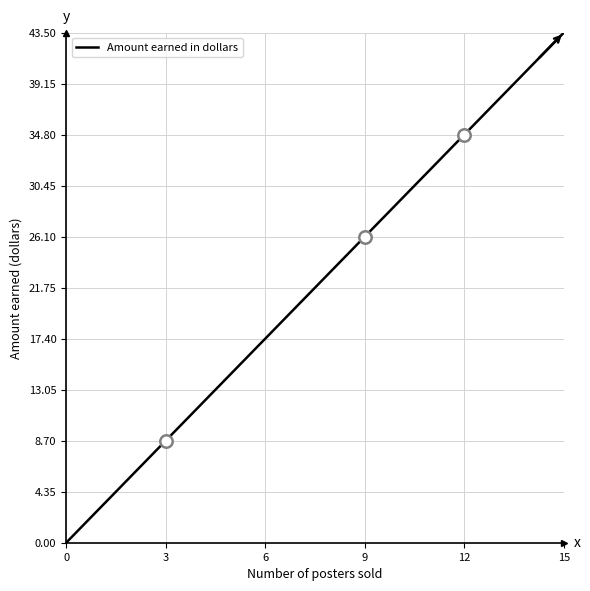

Between 0 and 3, which is larger?

3